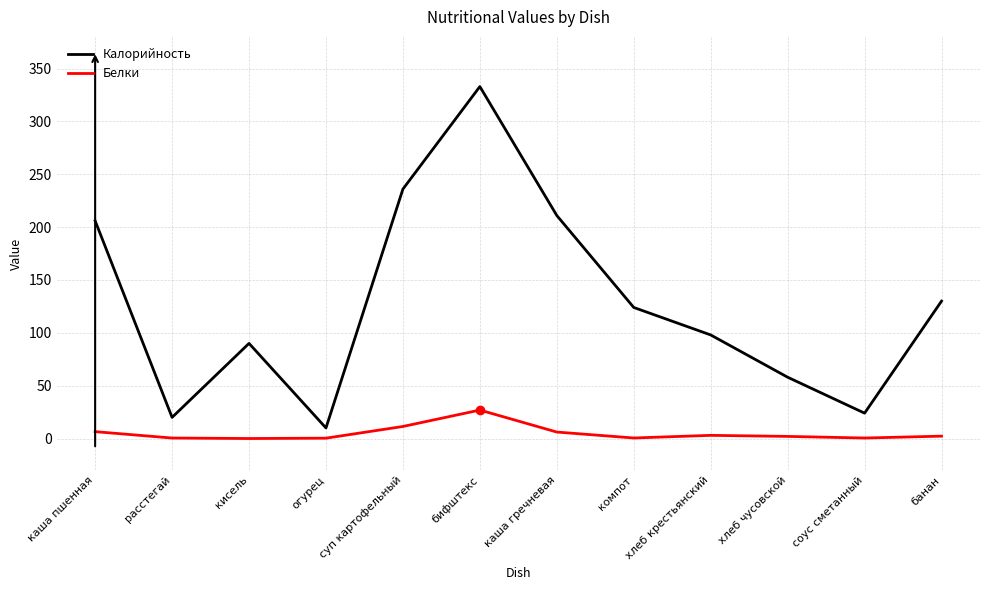

Rank the series by their average value, from lowest to highest.

Белки, Калорийность